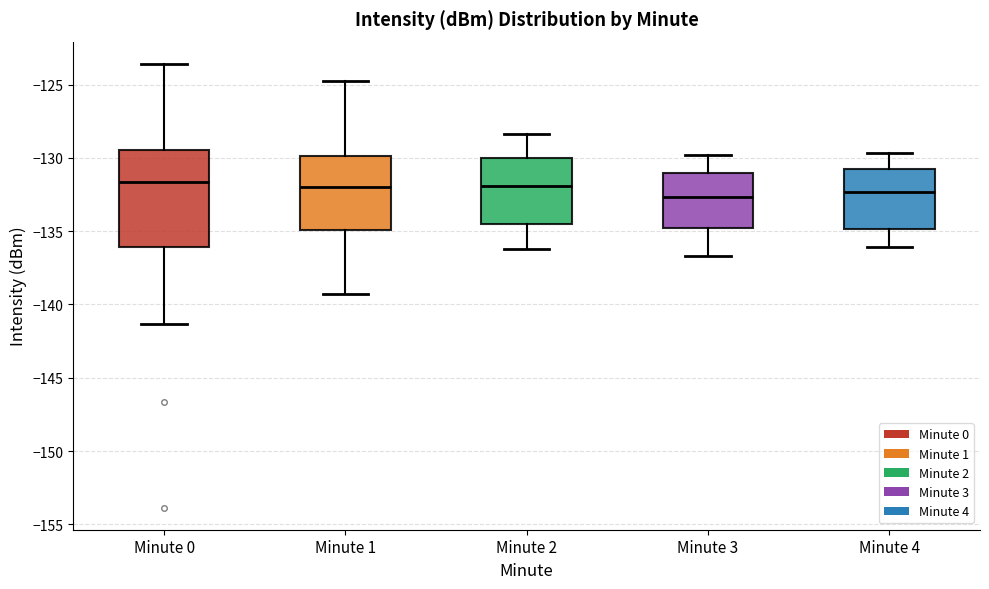

Comparing the boxes themselves (not the whiskers), which one is the tallest?

Minute 0